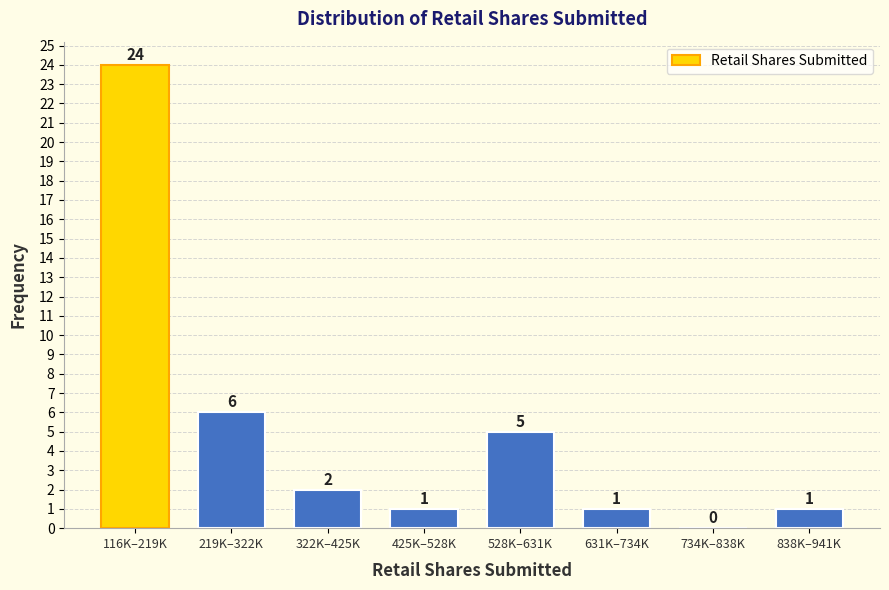

Reading left to right, extract all data points from this chart.

116K–219K=24	219K–322K=6	322K–425K=2	425K–528K=1	528K–631K=5	631K–734K=1	734K–838K=0	838K–941K=1